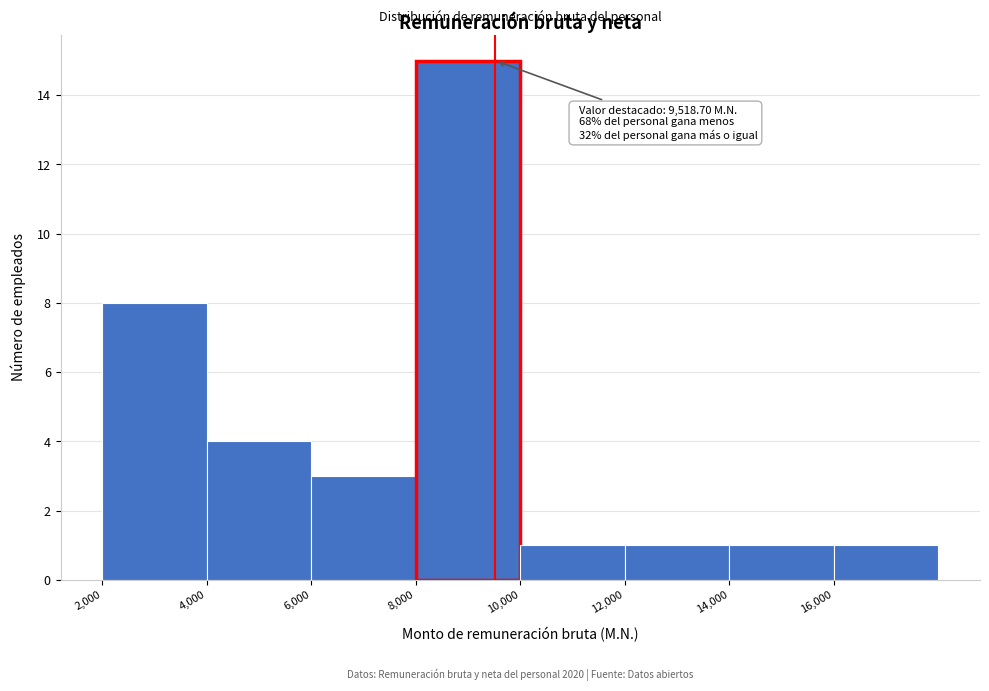

Which range on the x-axis has the tallest bar?

8000 to 10000